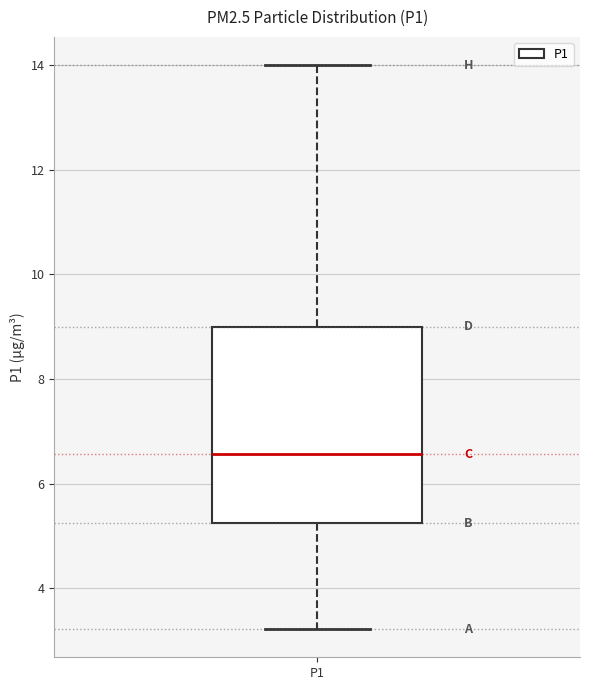

Where does the upper whisker of the box for P1 end on the y-axis? The values are not printed on the chart, so give them approximately, as read against the axis.

14.0